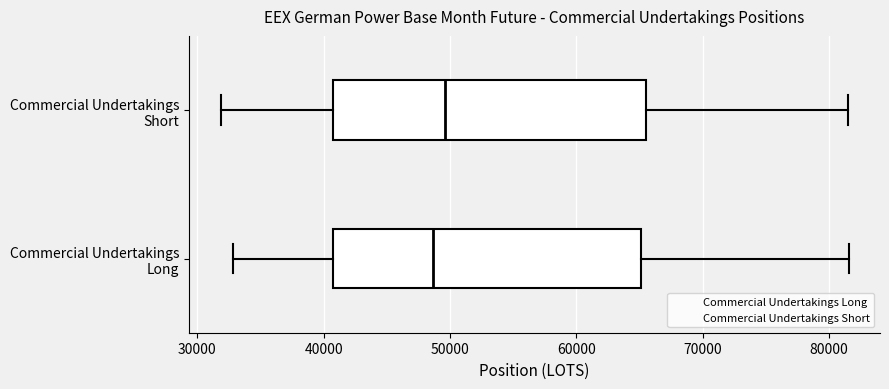

Reading bottom to top, read every box against the x-axis: the position of its median line, the range the box covers, and the ends of its whiskers. The values are not printed on the chart, so give them approximately, as read against the axis.

Commercial Undertakings Long: median 49000, box 41000 to 65000, whiskers 33000 to 82000
Commercial Undertakings Short: median 50000, box 41000 to 66000, whiskers 32000 to 81000